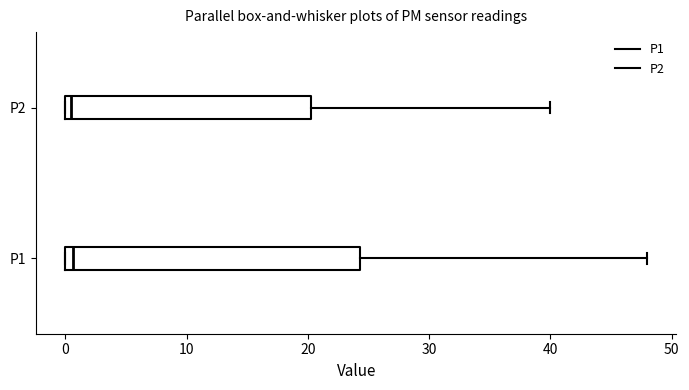

Reading bottom to top, read every box against the x-axis: the position of its median line, the range the box covers, and the ends of its whiskers. The values are not printed on the chart, so give them approximately, as read against the axis.

P1: median 1, box 0 to 24, whiskers 0 to 48
P2: median 1, box 0 to 20, whiskers 0 to 40